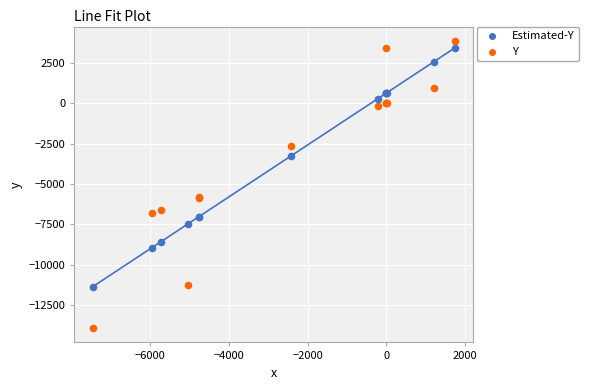

In the Estimated-Y series, what Y value is closest to -3969?

-3266.9